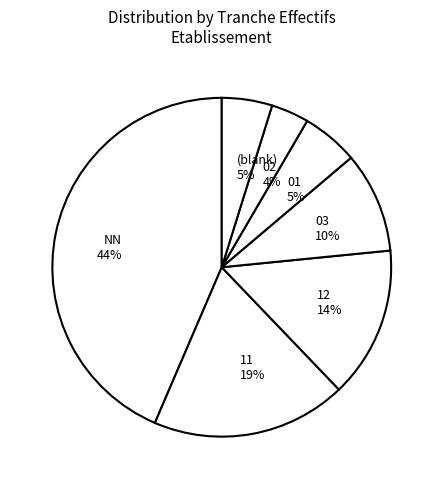

How many slices are in this pie chart?

7